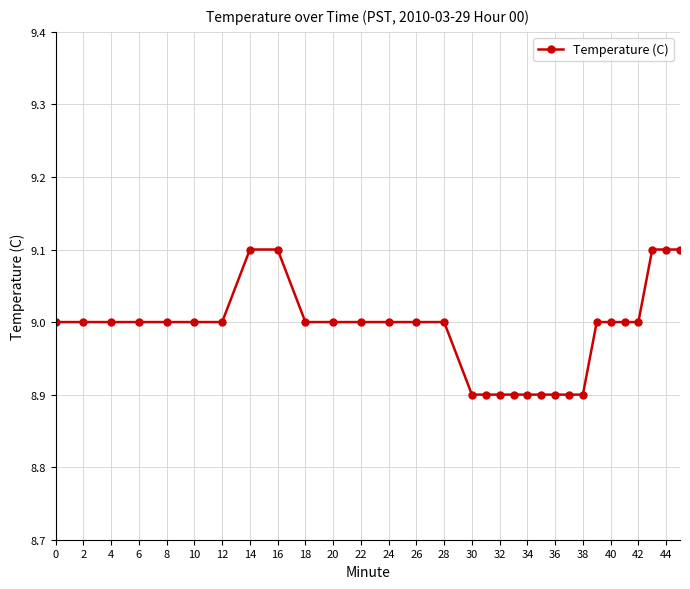

What is the value of the 10th point from the left?

9.0